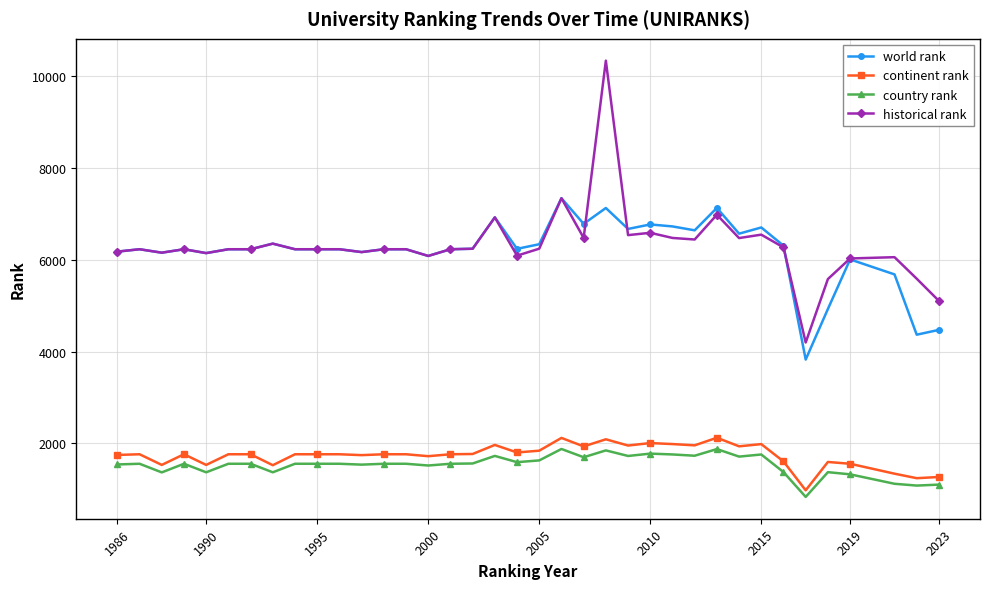

List the series in order of their peak value, highest first.

historical rank, world rank, continent rank, country rank